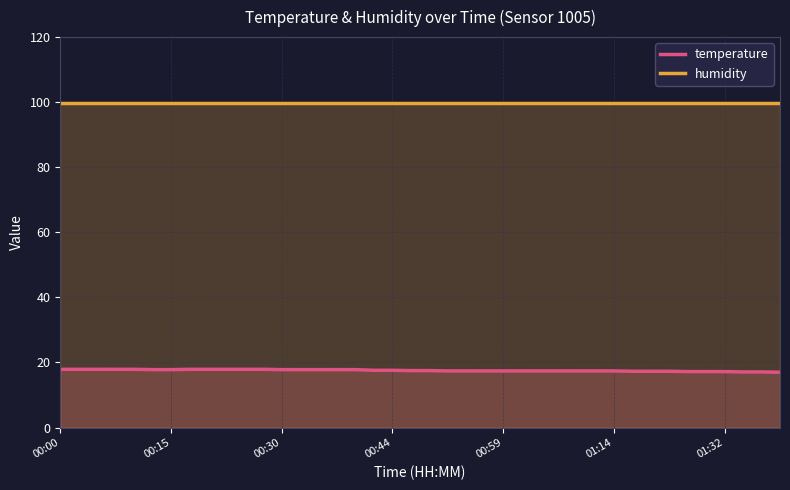

Does the chart display data point markers on the line(s)?

No